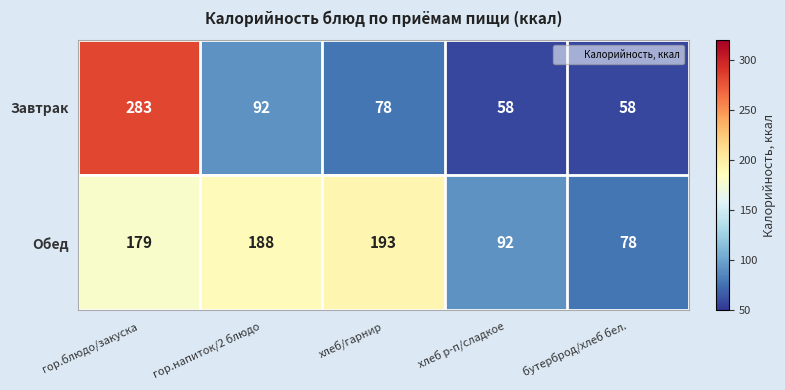

Which series has the largest range (max minus min)?

Завтрак